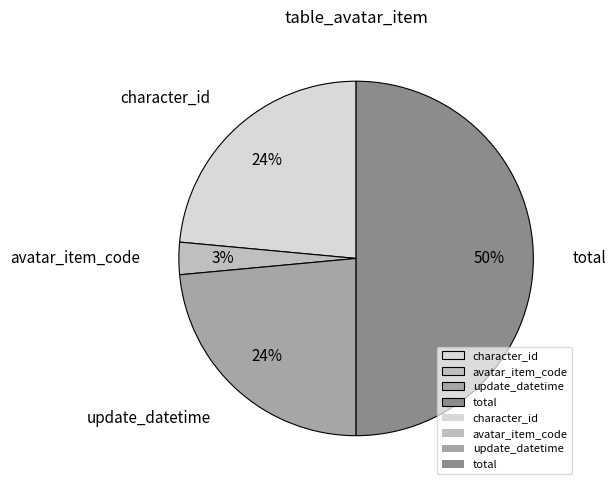

Does character_id represent more than half of the total?

No